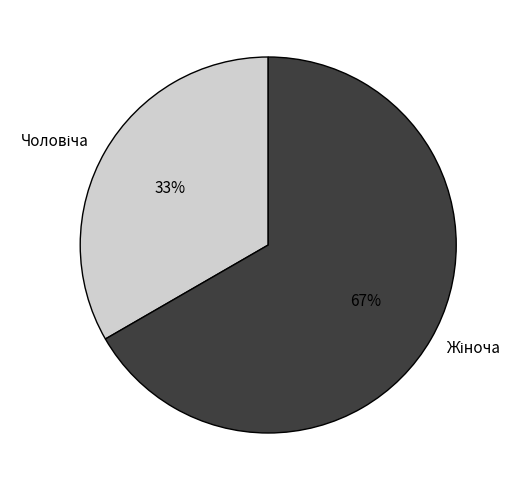

To the nearest percent, what is the average slice percentage?

50%